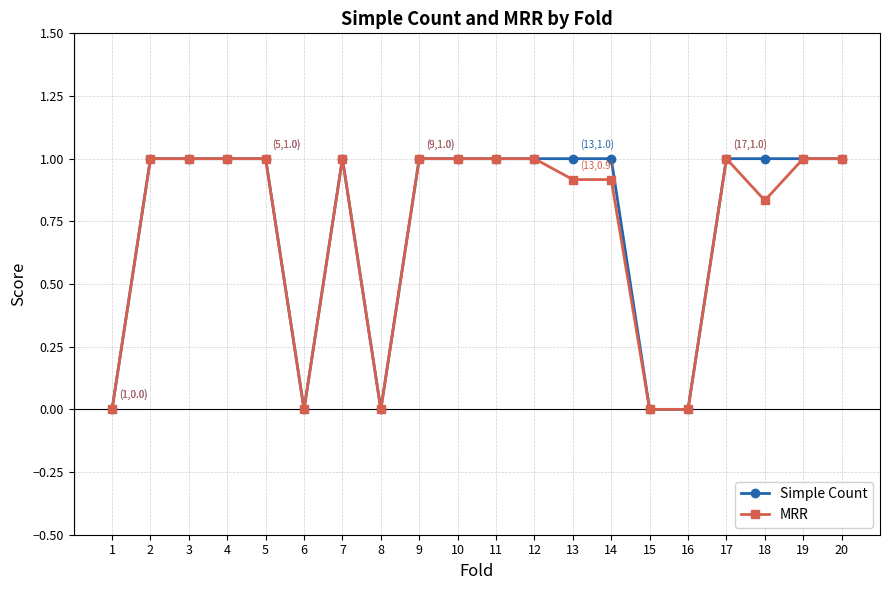

True or false: MRR has more than 0 interior local peaks.

True